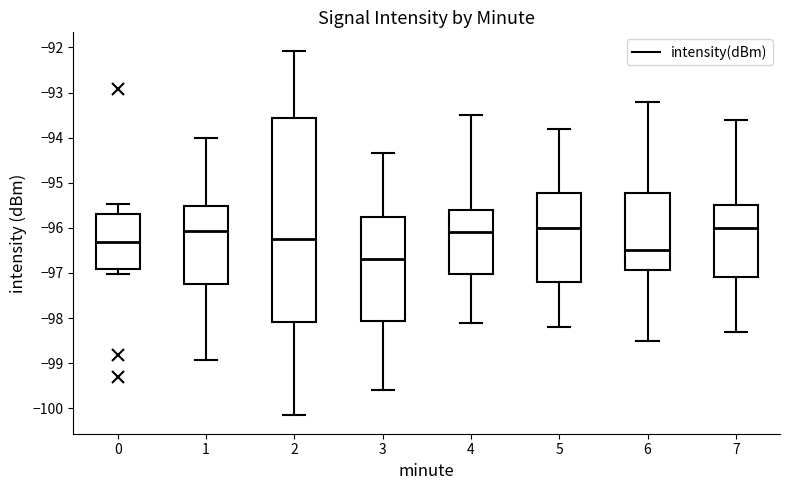

Reading left to right, transcribe this box plot: for each box, give where its median line is, the range the box spans, and where its two whiskers end, as read against the y-axis. The values are not printed on the chart, so give them approximately, as read against the axis.

0: median -96.3, box -96.9 to -95.7, whiskers -97.0 to -95.5
1: median -96.1, box -97.2 to -95.5, whiskers -98.9 to -94.0
2: median -96.2, box -98.1 to -93.6, whiskers -100.2 to -92.1
3: median -96.7, box -98.1 to -95.8, whiskers -99.6 to -94.3
4: median -96.1, box -97.0 to -95.6, whiskers -98.1 to -93.5
5: median -96.0, box -97.2 to -95.2, whiskers -98.2 to -93.8
6: median -96.5, box -96.9 to -95.2, whiskers -98.5 to -93.2
7: median -96.0, box -97.1 to -95.5, whiskers -98.3 to -93.6